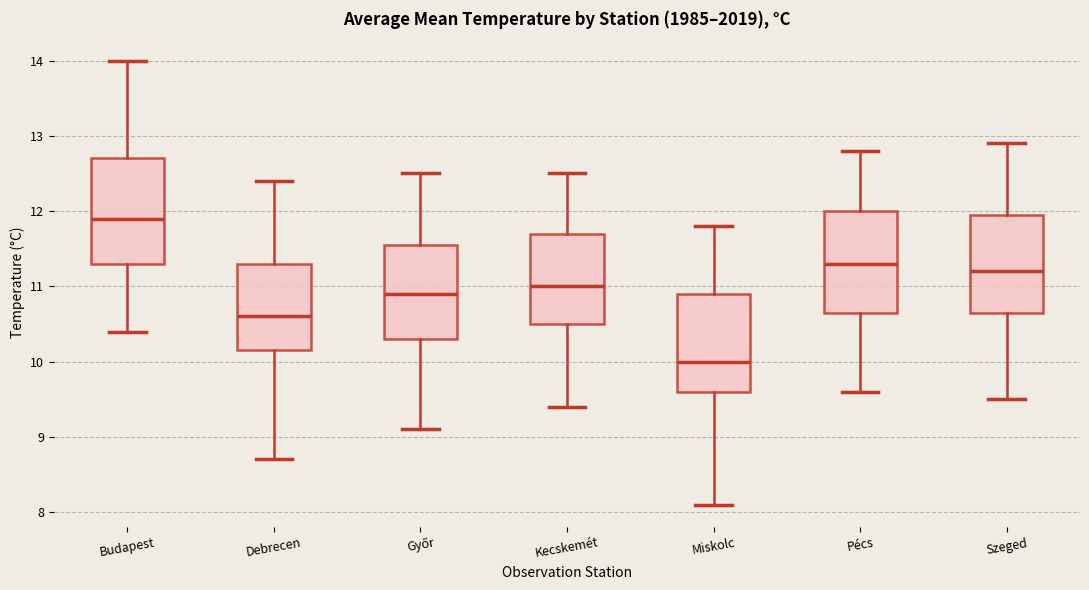

Reading left to right, transcribe this box plot: for each box, give where its median line is, the range the box spans, and where its two whiskers end, as read against the y-axis. The values are not printed on the chart, so give them approximately, as read against the axis.

Budapest: median 11.9, box 11.3 to 12.7, whiskers 10.4 to 14.0
Debrecen: median 10.6, box 10.2 to 11.3, whiskers 8.7 to 12.4
Győr: median 10.9, box 10.3 to 11.6, whiskers 9.1 to 12.5
Kecskemét: median 11.0, box 10.5 to 11.7, whiskers 9.4 to 12.5
Miskolc: median 10.0, box 9.6 to 10.9, whiskers 8.1 to 11.8
Pécs: median 11.3, box 10.7 to 12.0, whiskers 9.6 to 12.8
Szeged: median 11.2, box 10.7 to 12.0, whiskers 9.5 to 12.9